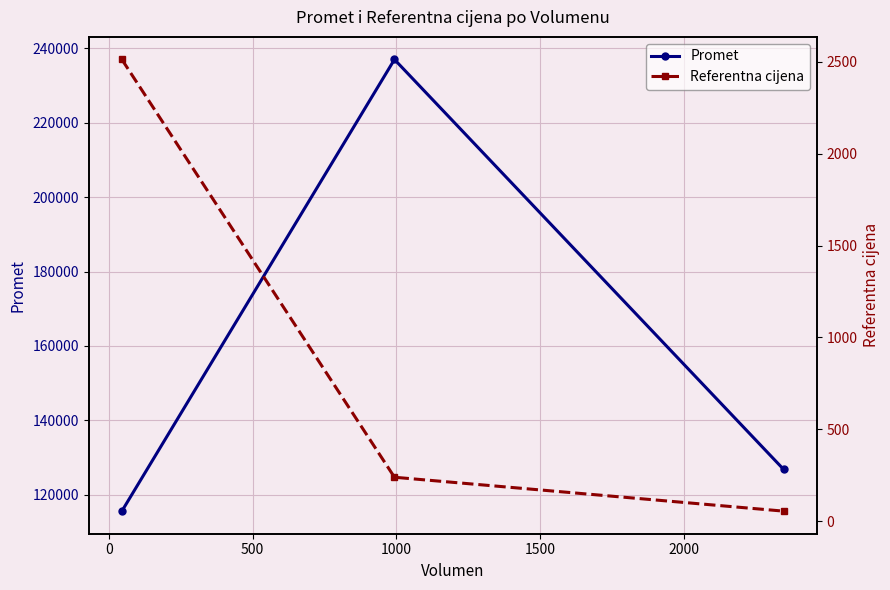

What is the highest value of the Promet series?

236966.0